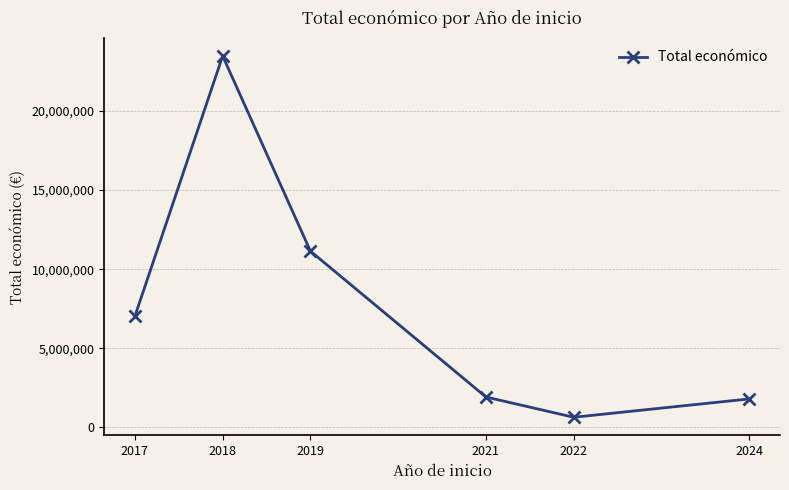

At which category does the data reach its first local valley?

2022